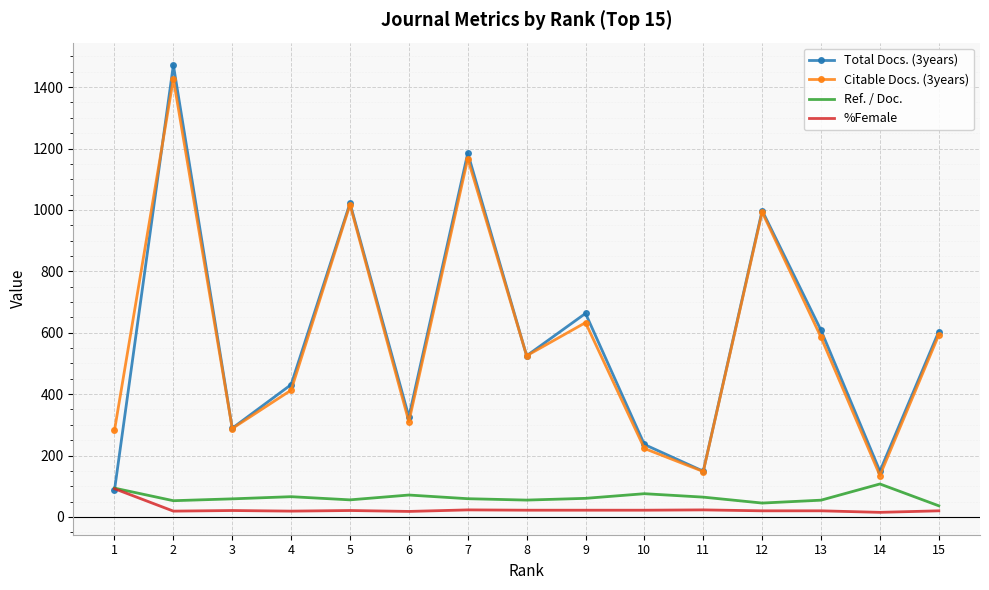

Is the value of %Female at 11 greater than the value of Ref. / Doc. at 5?

No